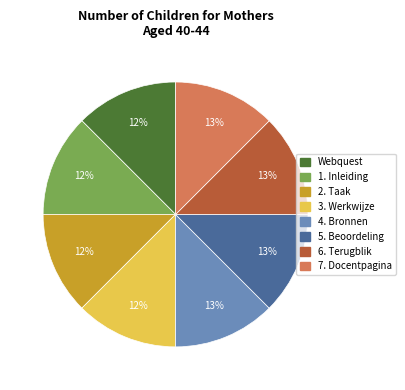

How many segments does this pie chart have?

8